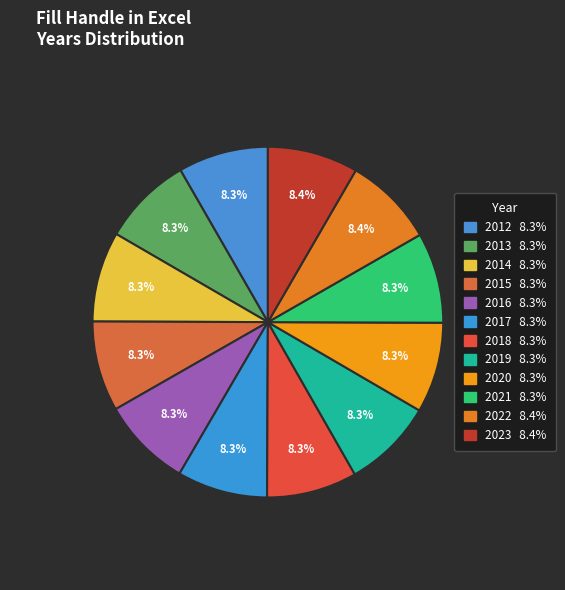

Which category has the smallest portion of the pie?

2012